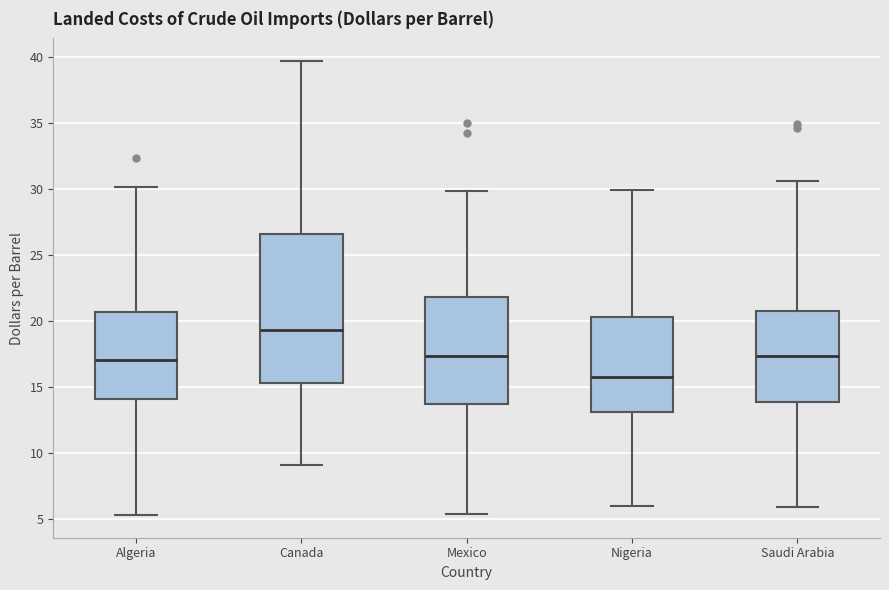

Which box has the lowest median line?

Nigeria